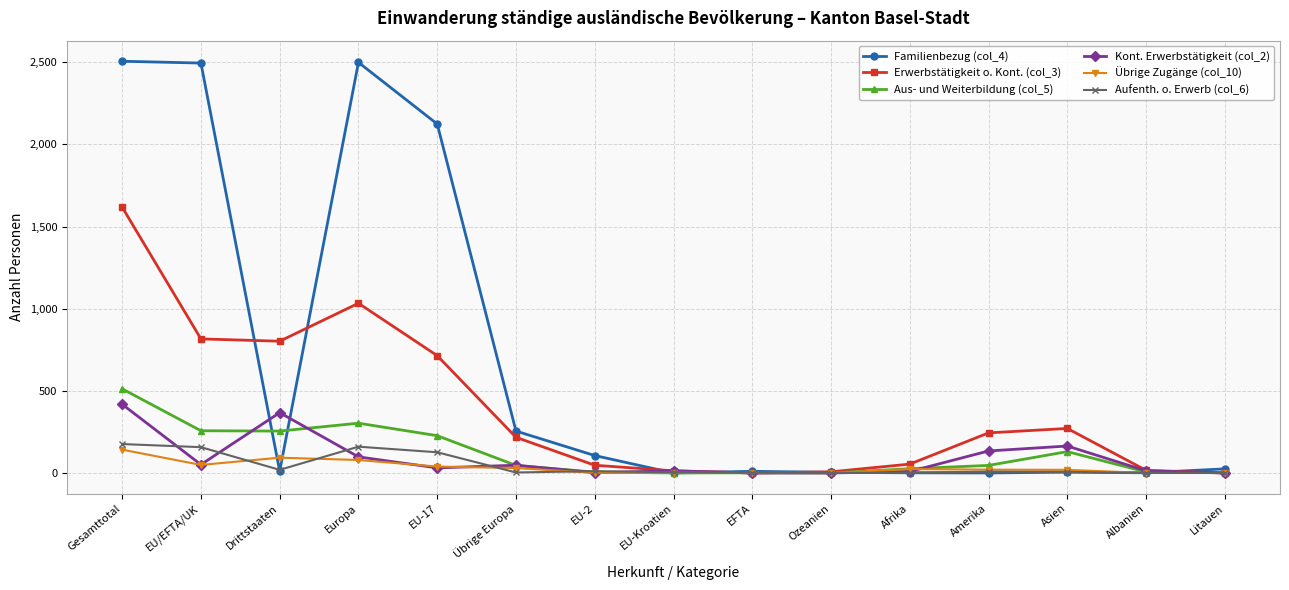

True or false: Erwerbstätigkeit o. Kont. (col_3) has a value of 405 at Asien.

False